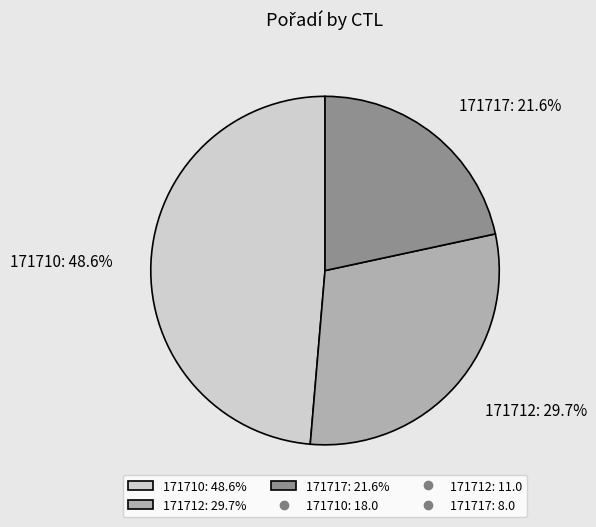

To the nearest percent, what portion does 171710 represent?

49%